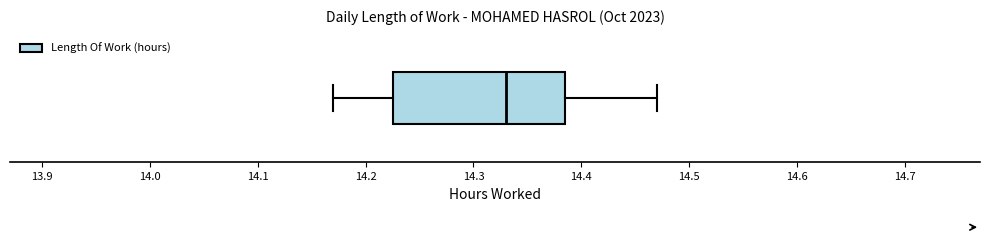

Read this box plot against the x-axis: the position of the median line, the range covered by the box, and the ends of both whiskers. The values are not printed on the chart, so give them approximately, as read against the axis.

median 14.33, box 14.23 to 14.39, whiskers 14.17 to 14.47